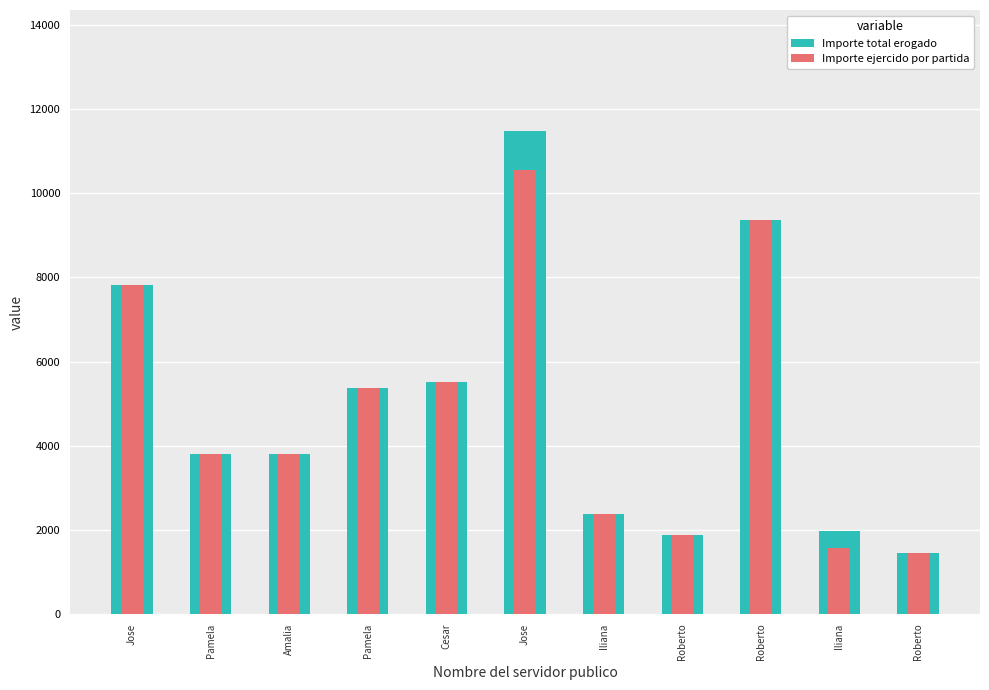

How many bars are there in total?

22